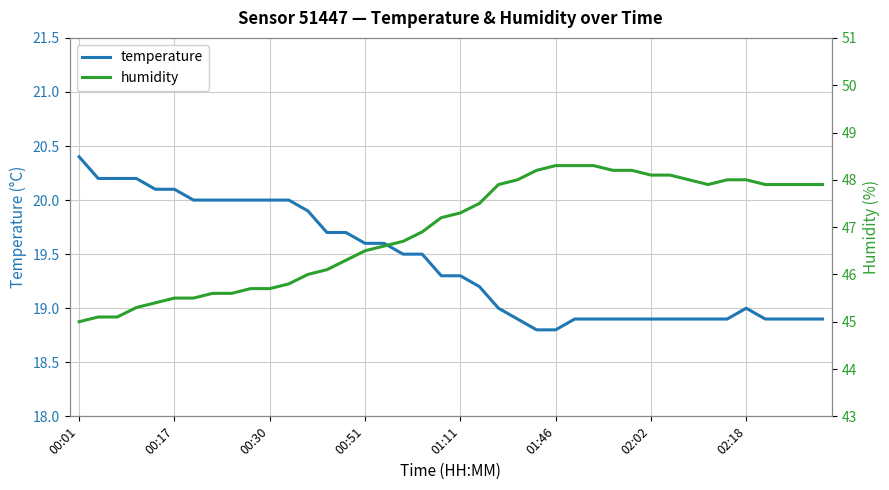

What is the difference between the maximum and minimum values in the temperature series?

1.6